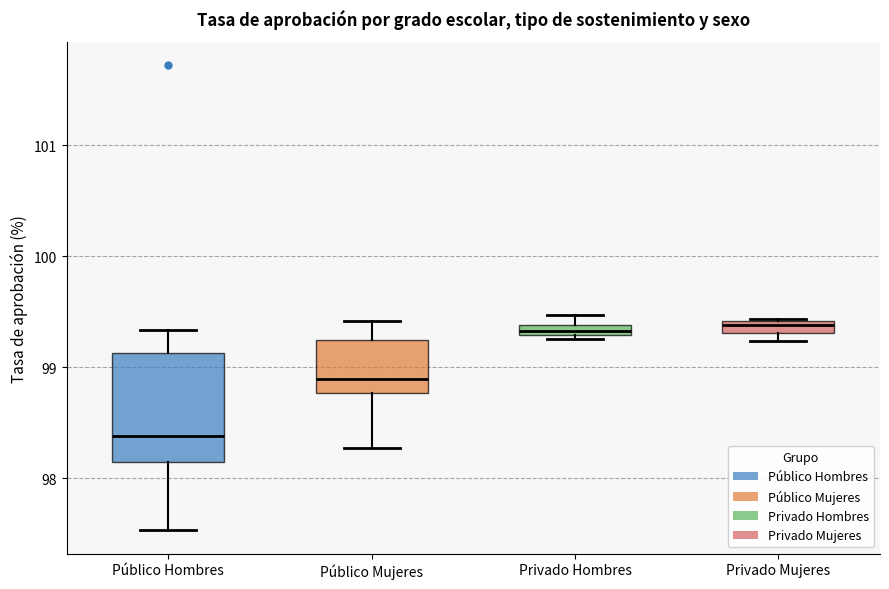

Which box's median line is the lowest?

Público Hombres